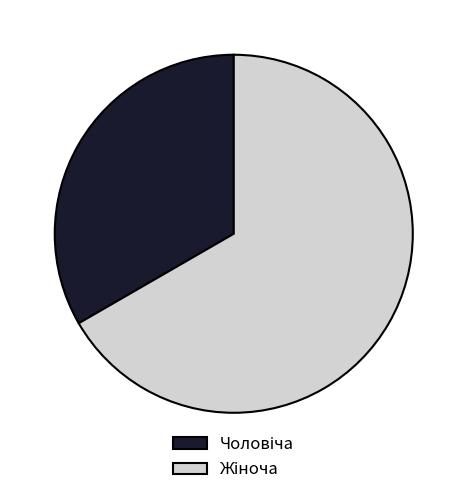

Does any single category account for the majority?

Yes